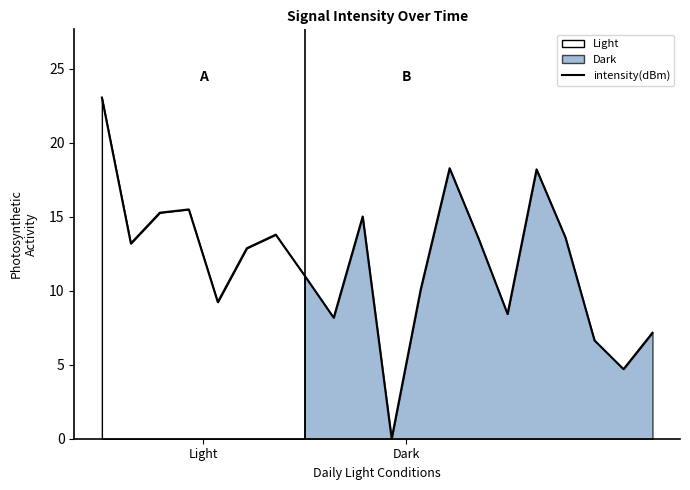

What is the average value?

11.9